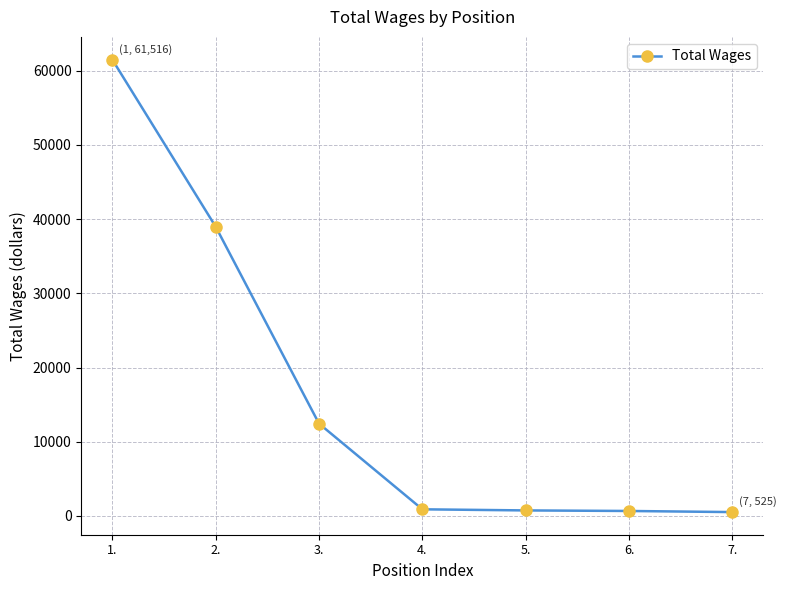

Count the number of categories in the chart.

7